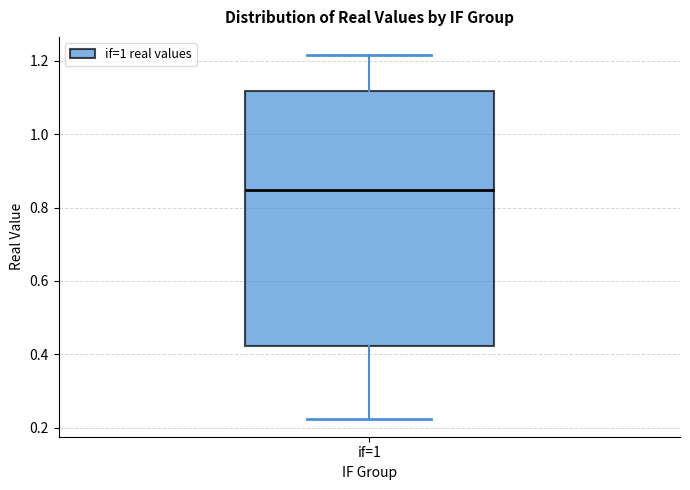

Where does the median line of the box for if=1 sit on the y-axis? The values are not printed on the chart, so give them approximately, as read against the axis.

0.84